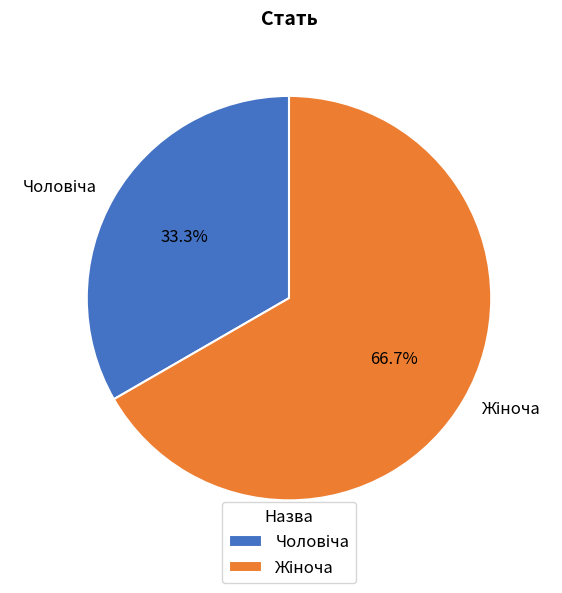

Is there a majority slice in this chart?

Yes